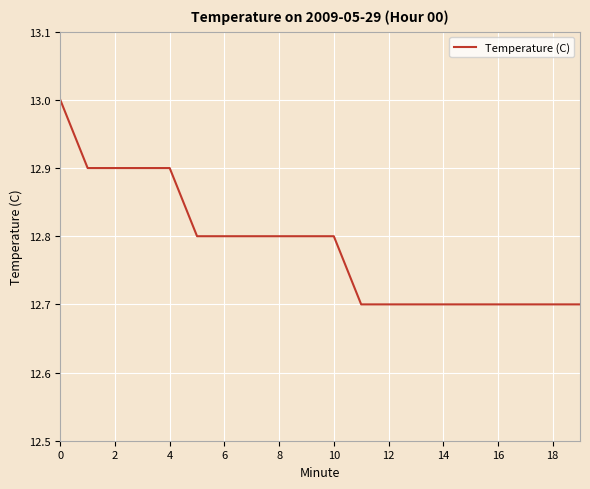

What is the maximum value shown in the chart?

13.0